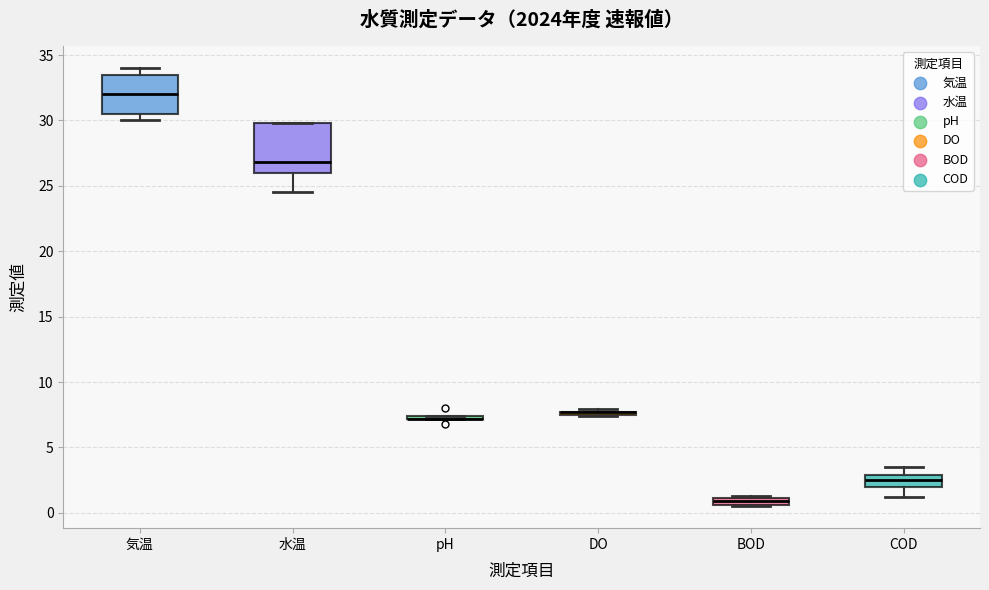

Comparing the boxes themselves (not the whiskers), which one is the tallest?

水温